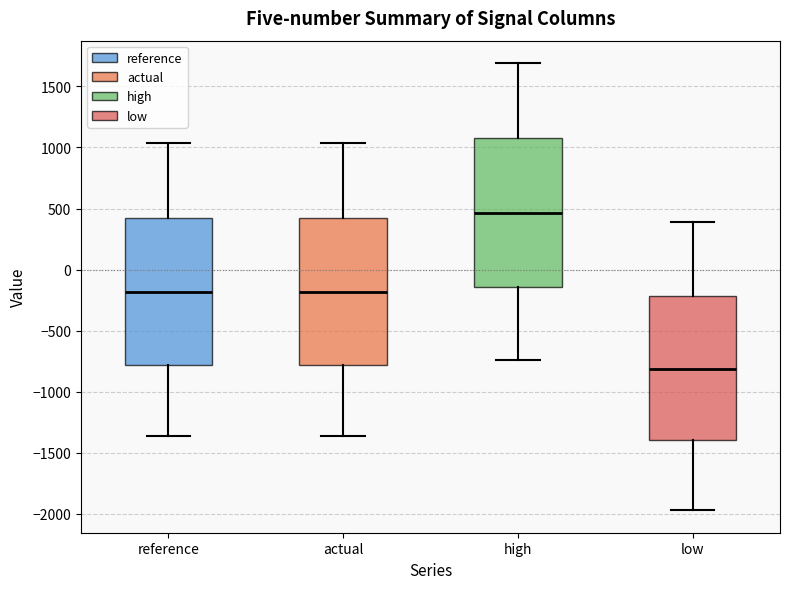

Reading left to right, read every box against the y-axis: the position of its median line, the range the box covers, and the ends of its whiskers. The values are not printed on the chart, so give them approximately, as read against the axis.

reference: median -200, box -800 to 450, whiskers -1350 to 1050
actual: median -200, box -800 to 450, whiskers -1350 to 1050
high: median 450, box -150 to 1100, whiskers -750 to 1700
low: median -800, box -1400 to -200, whiskers -1950 to 400